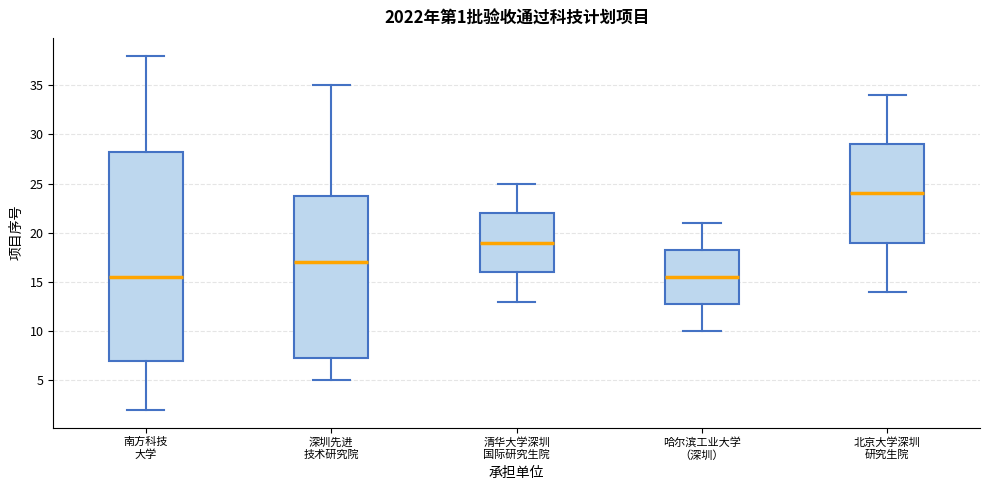

Comparing the boxes themselves (not the whiskers), which one is the tallest?

南方科技 大学